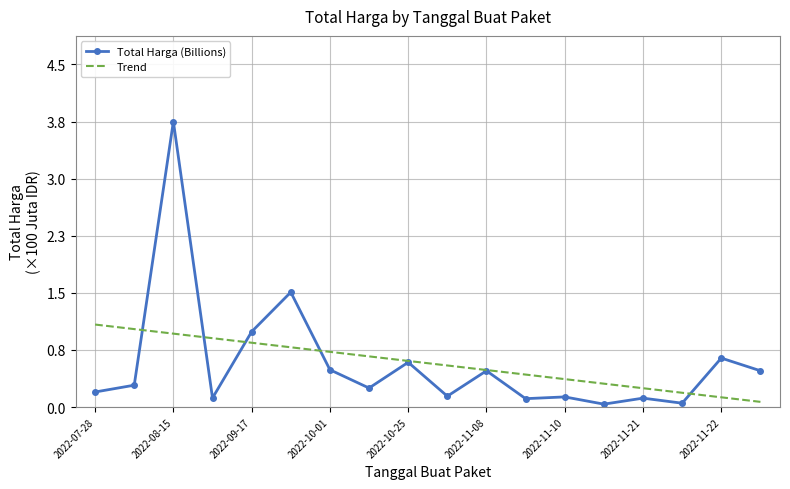

What are all the series names shown in the legend?

Total Harga (Billions), Trend